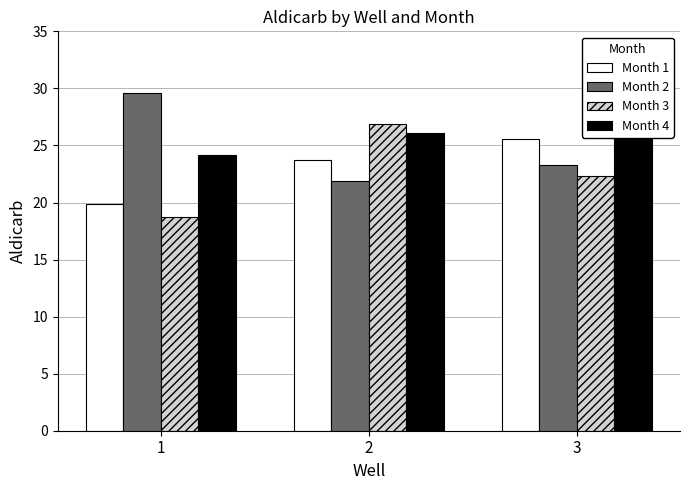

At which label does Month 4 first exceed 26?

2